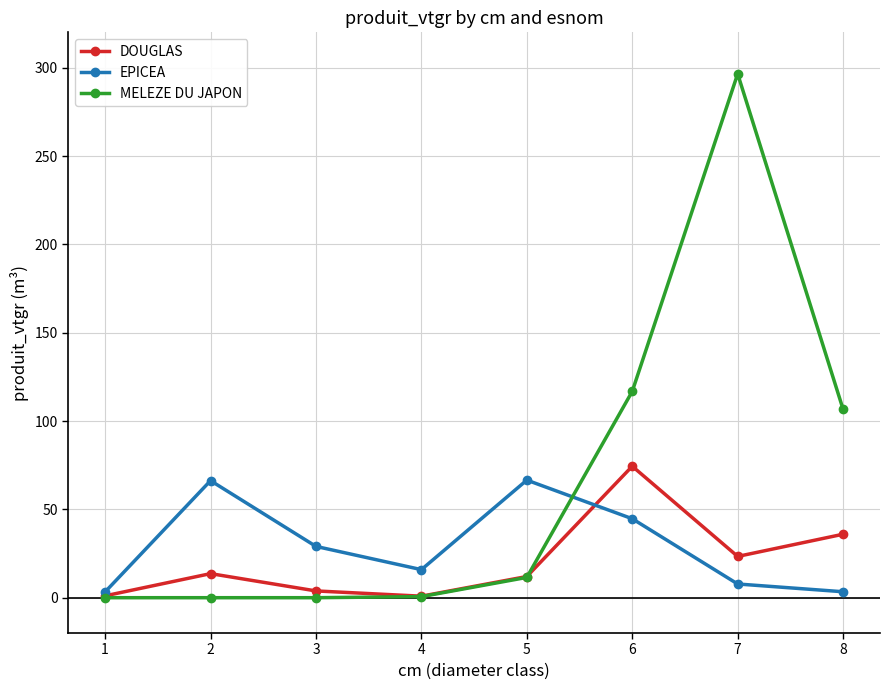

Rank the series by their average value, from lowest to highest.

DOUGLAS, EPICEA, MELEZE DU JAPON